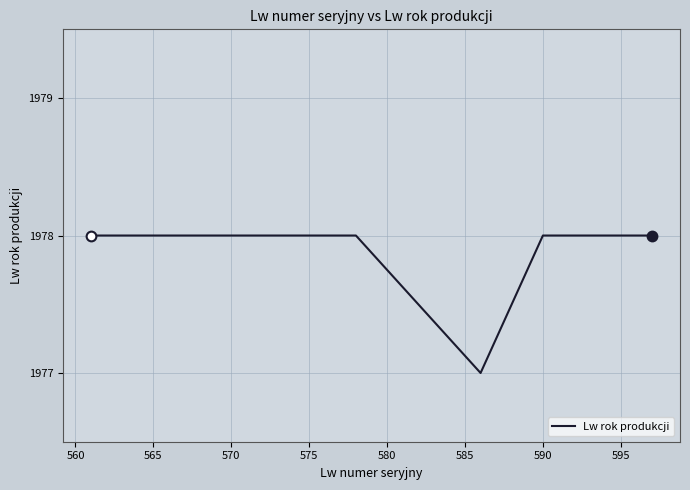

Reading left to right, what are all the values shown in this chart?

1978	1978	1978	1978	1978	1978	1978	1978	1977	1978	1978	1978	1978	1978	1978